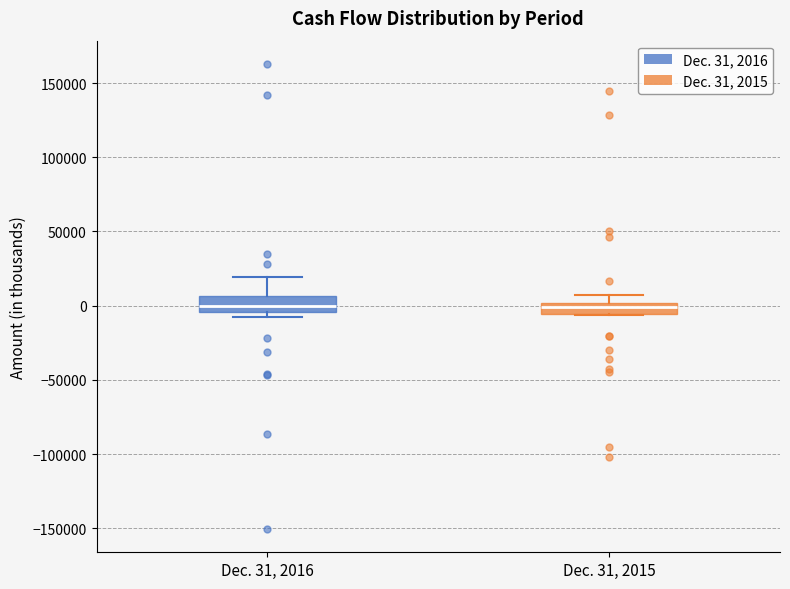

Where is the upper edge of the box for Dec. 31, 2015 on the y-axis? The values are not printed on the chart, so give them approximately, as read against the axis.

0